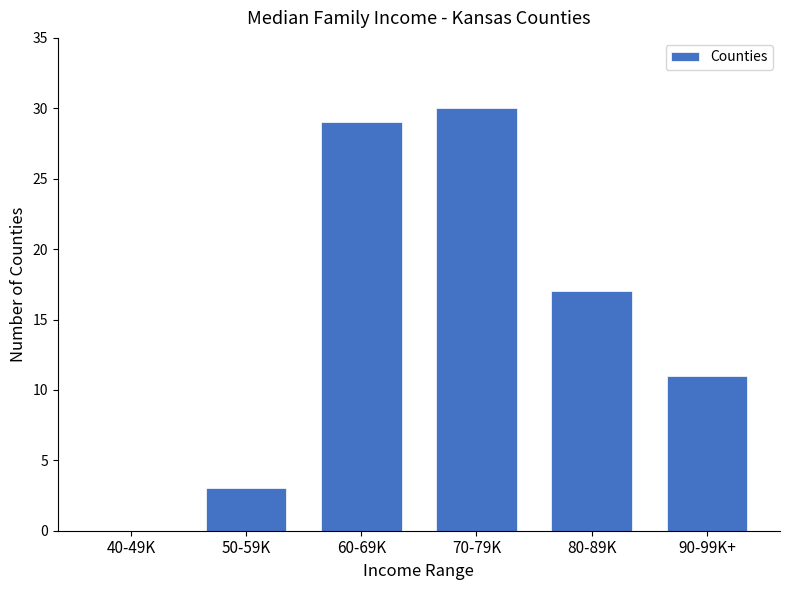

Reading left to right, list all the values displayed in this chart.

40-49K=0	50-59K=3	60-69K=29	70-79K=30	80-89K=17	90-99K+=11